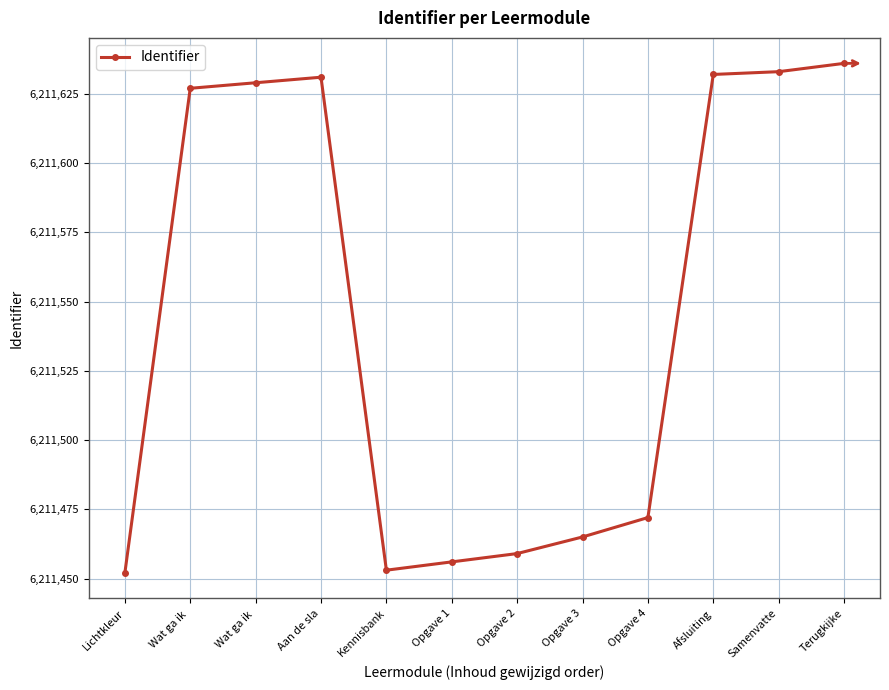

List the labels in order of value, smallest first.

Lichtkleur, Kennisbank, Opgave 1, Opgave 2, Opgave 3, Opgave 4, Wat ga ik , Wat ga ik , Aan de sla, Afsluiting, Samenvatte, Terugkijke